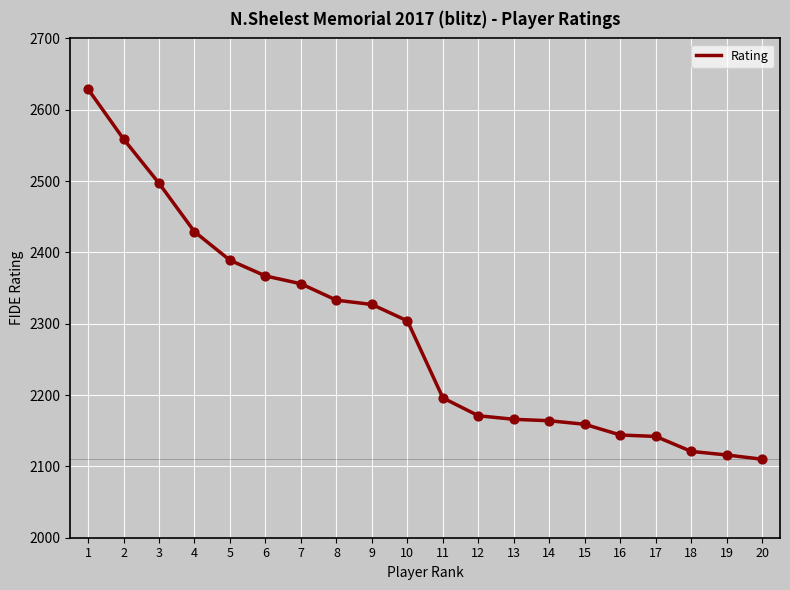

What is the change in value from 16 to 19?

-28